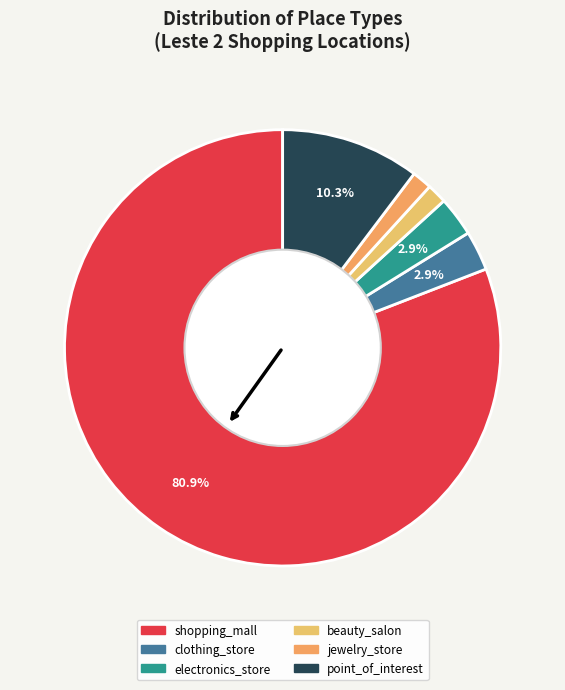

The beauty_salon slice represents 1% of the pie. True or false?

True